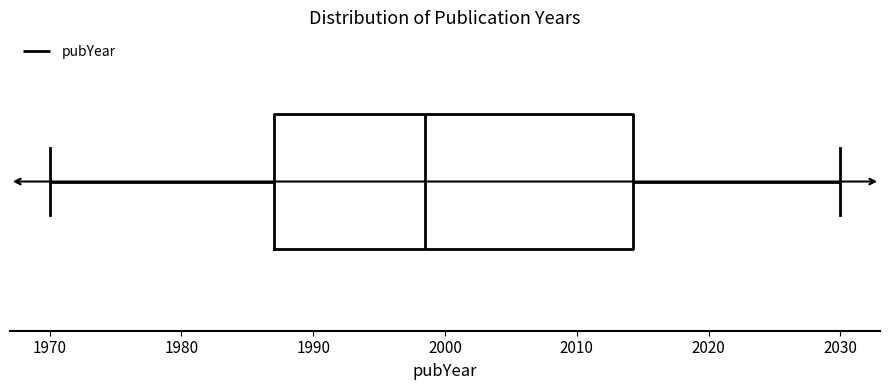

Transcribe this box plot: give where the median line is, the range the box spans, and where the two whiskers end, as read against the x-axis. The values are not printed on the chart, so give them approximately, as read against the axis.

median 1999, box 1987 to 2014, whiskers 1970 to 2030